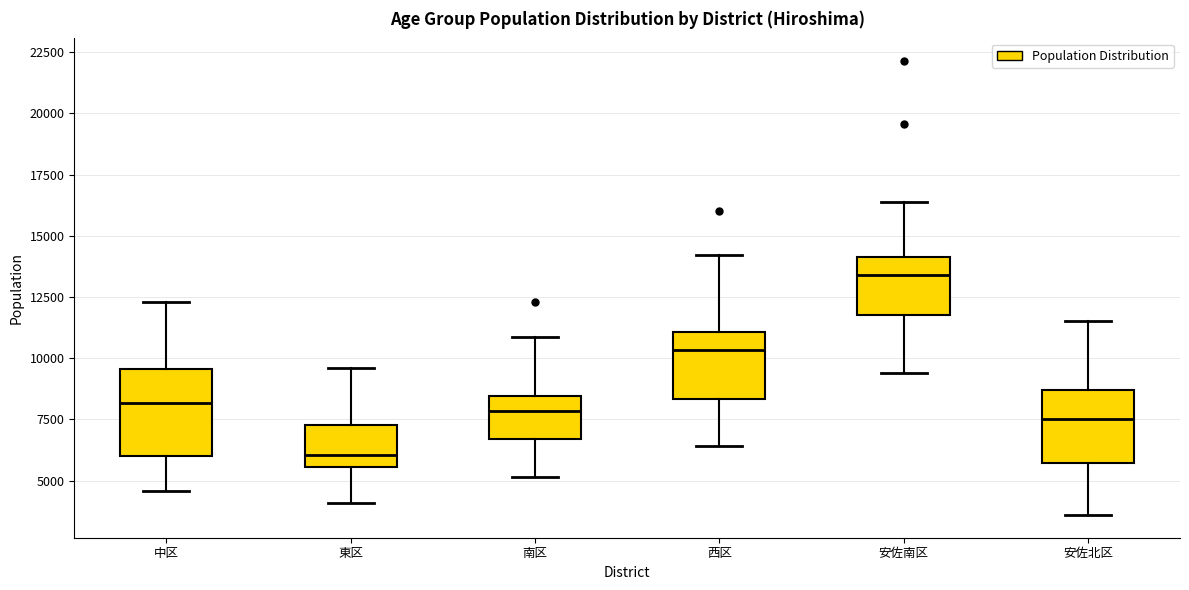

Where does the median line of the box for 中区 sit on the y-axis? The values are not printed on the chart, so give them approximately, as read against the axis.

8000